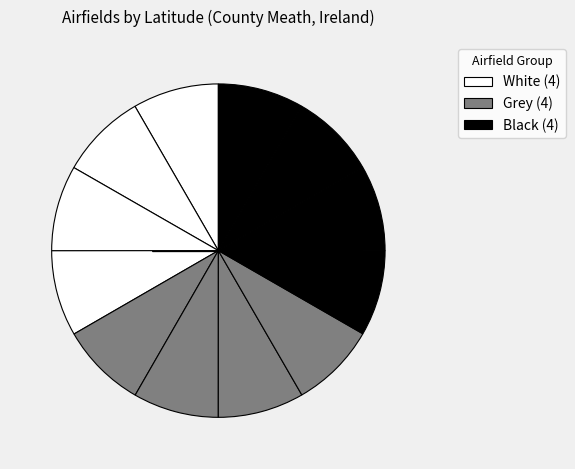

How many slices are in this pie chart?

12